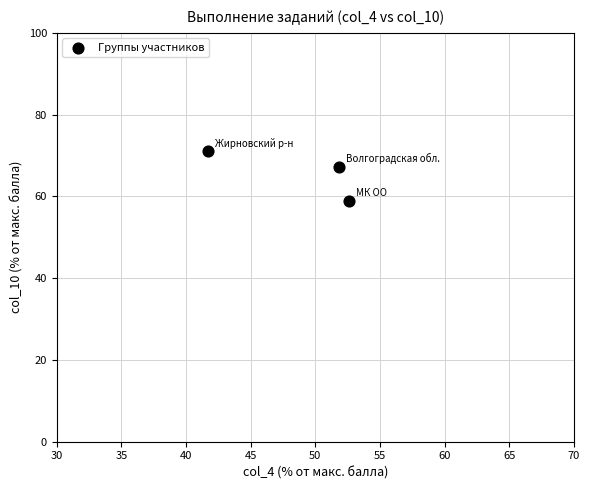

What is the average Y value?

65.8